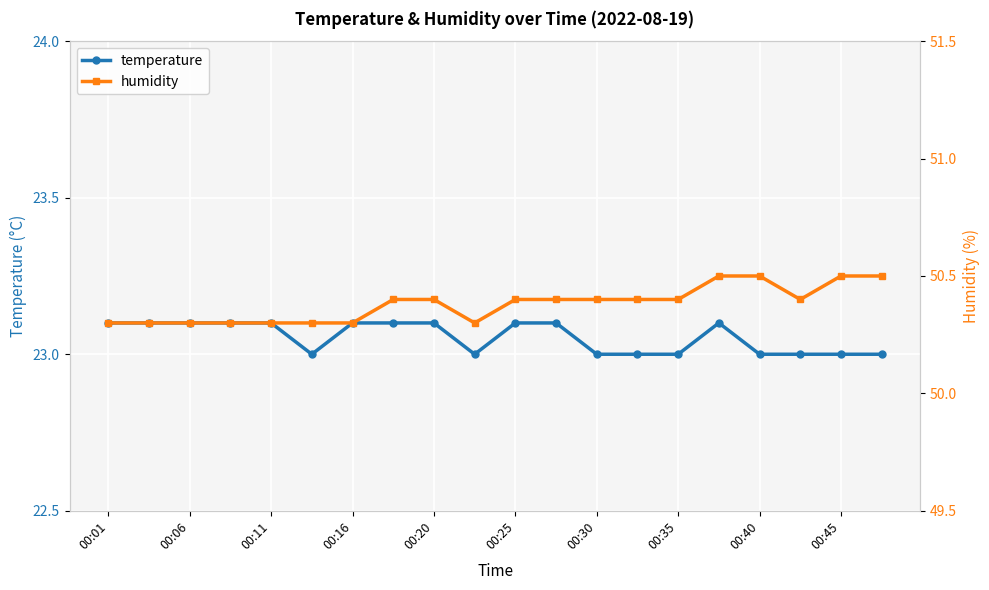

What is the greatest value displayed?

50.5